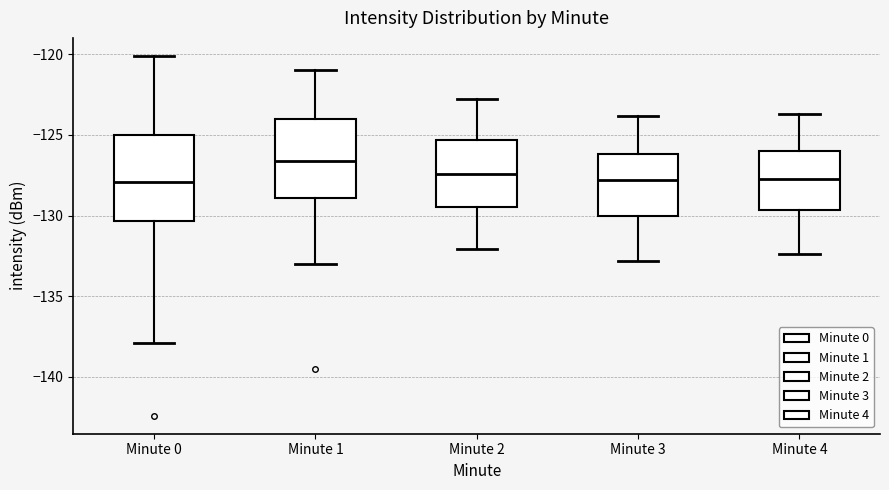

Reading left to right, transcribe this box plot: for each box, give where its median line is, the range the box spans, and where its two whiskers end, as read against the y-axis. The values are not printed on the chart, so give them approximately, as read against the axis.

Minute 0: median -128.0, box -130.5 to -125.0, whiskers -138.0 to -120.0
Minute 1: median -126.5, box -129.0 to -124.0, whiskers -133.0 to -121.0
Minute 2: median -127.5, box -129.5 to -125.5, whiskers -132.0 to -123.0
Minute 3: median -128.0, box -130.0 to -126.0, whiskers -133.0 to -124.0
Minute 4: median -127.5, box -129.5 to -126.0, whiskers -132.5 to -123.5